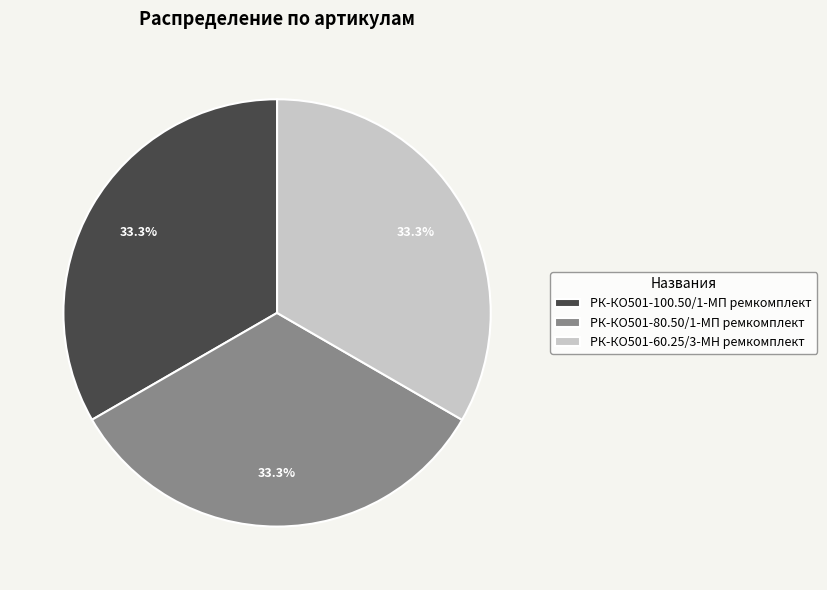

What percentage is NOT represented by РК-КО501-80.50/1-МП ремкомплект?

66.7%